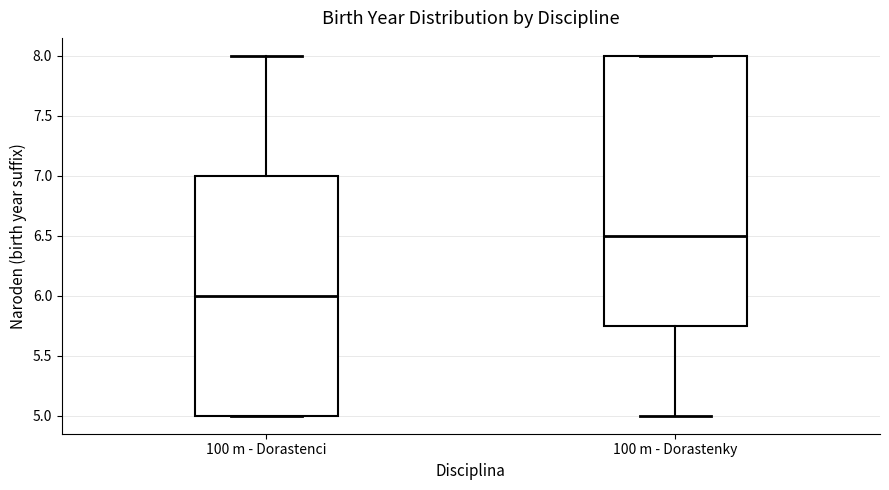

Reading left to right, transcribe this box plot: for each box, give where its median line is, the range the box spans, and where its two whiskers end, as read against the y-axis. The values are not printed on the chart, so give them approximately, as read against the axis.

100 m - Dorastenci: median 6.00, box 5.00 to 7.00, whiskers 5.00 to 8.00
100 m - Dorastenky: median 6.50, box 5.75 to 8.00, whiskers 5.00 to 8.00